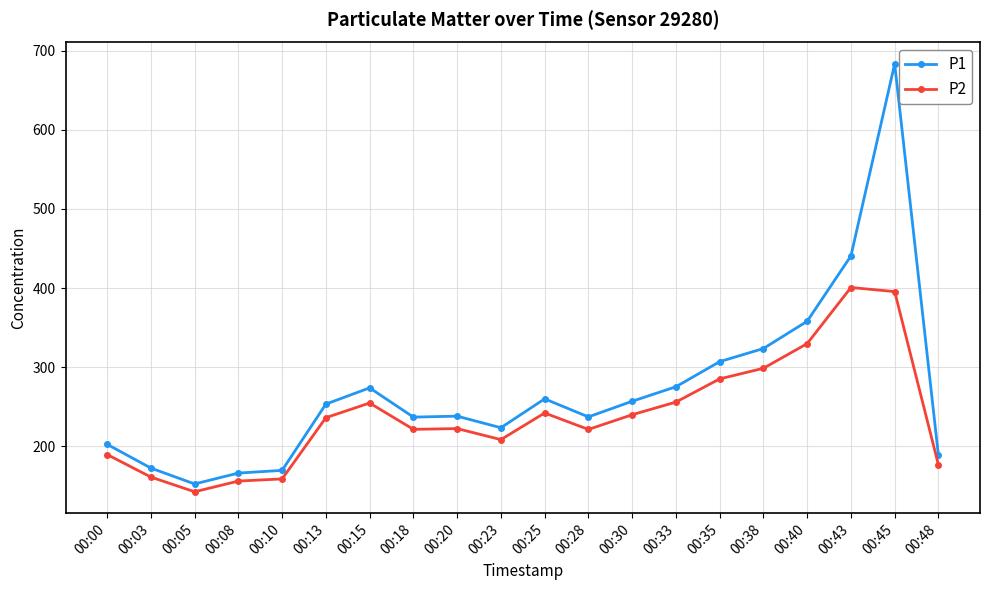

Which series has the widest spread of values?

P1